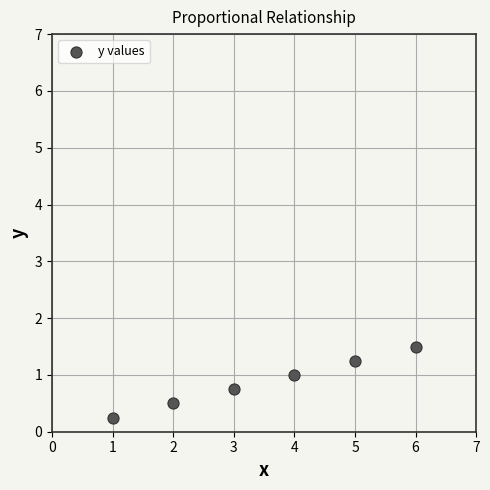

What is the range of X values (max minus min)?

5.0